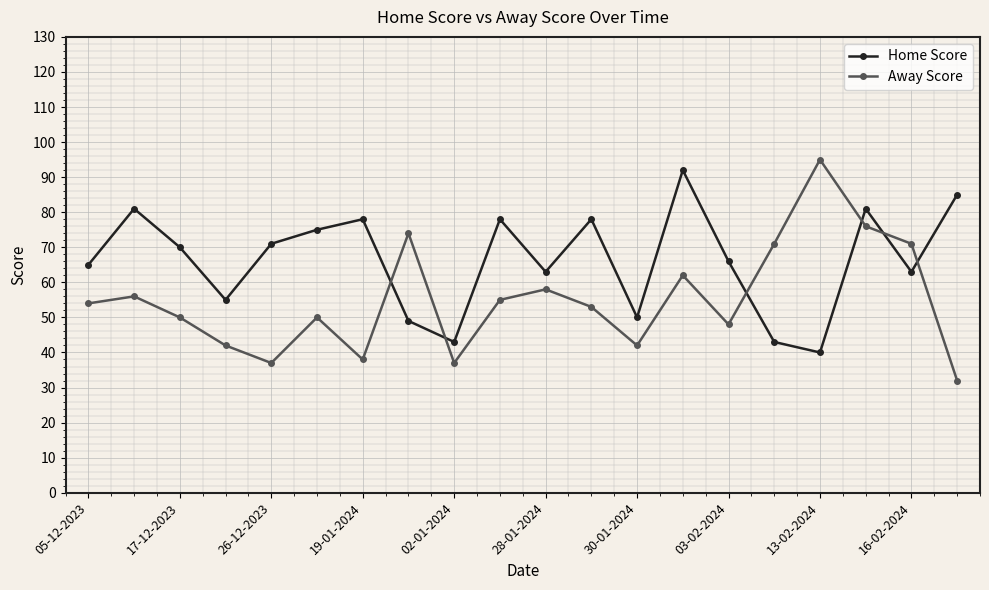

How many interior local valleys does the Away Score series have?

5